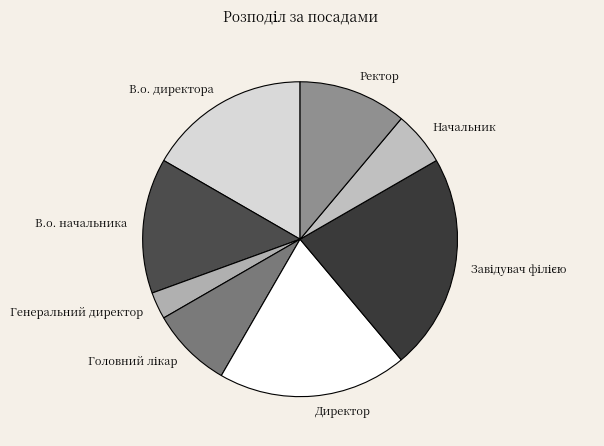

Is there any slice that represents more than half of the pie?

No